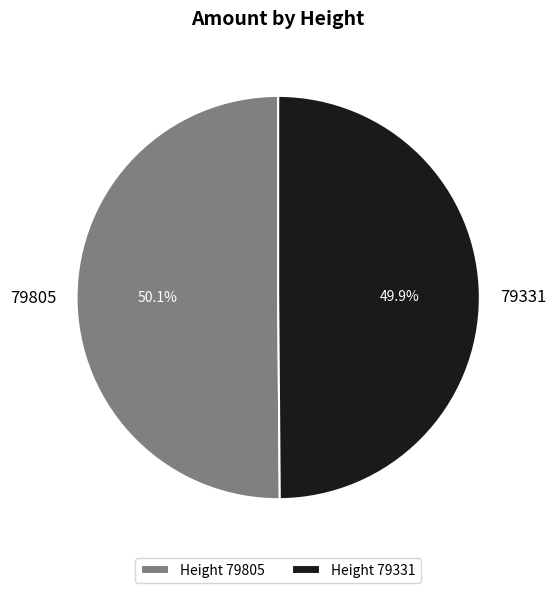

Does any single category account for the majority?

Yes